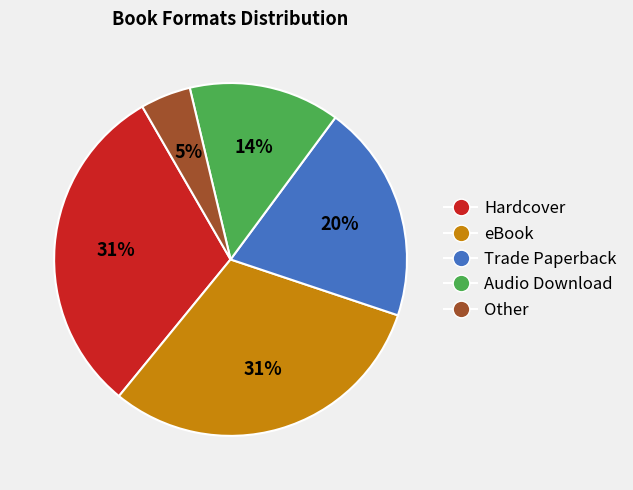

To the nearest percent, what portion does eBook represent?

31%